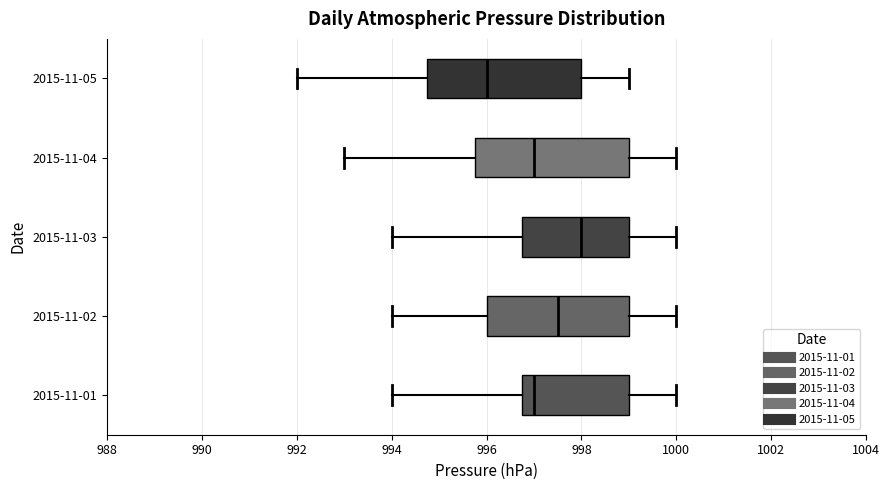

Reading bottom to top, transcribe this box plot: for each box, give where its median line is, the range the box spans, and where its two whiskers end, as read against the x-axis. The values are not printed on the chart, so give them approximately, as read against the axis.

2015-11-01: median 997.0, box 996.8 to 999.0, whiskers 994.0 to 1000.0
2015-11-02: median 997.6, box 996.0 to 999.0, whiskers 994.0 to 1000.0
2015-11-03: median 998.0, box 996.8 to 999.0, whiskers 994.0 to 1000.0
2015-11-04: median 997.0, box 995.8 to 999.0, whiskers 993.0 to 1000.0
2015-11-05: median 996.0, box 994.8 to 998.0, whiskers 992.0 to 999.0